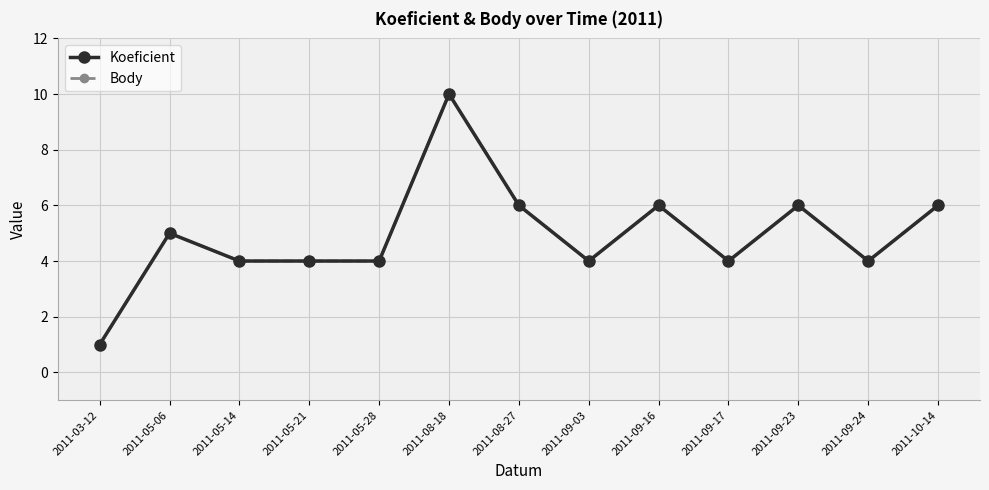

What is the sum of all Body values?

64